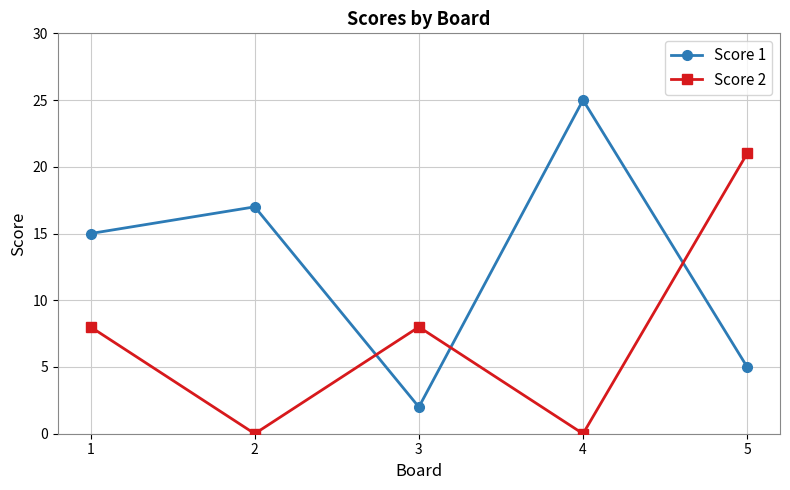

Reading left to right, extract all data points from this chart.

Score 1: 1=15	2=17	3=2	4=25	5=5
Score 2: 1=8	2=0	3=8	4=0	5=21